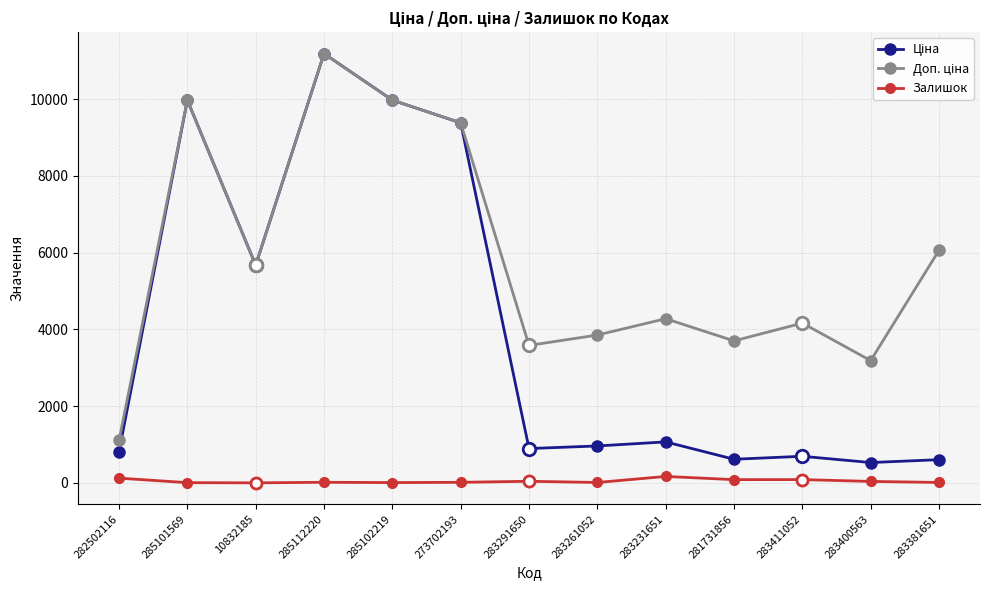

At which category is the sum across all series the highest?

285112220